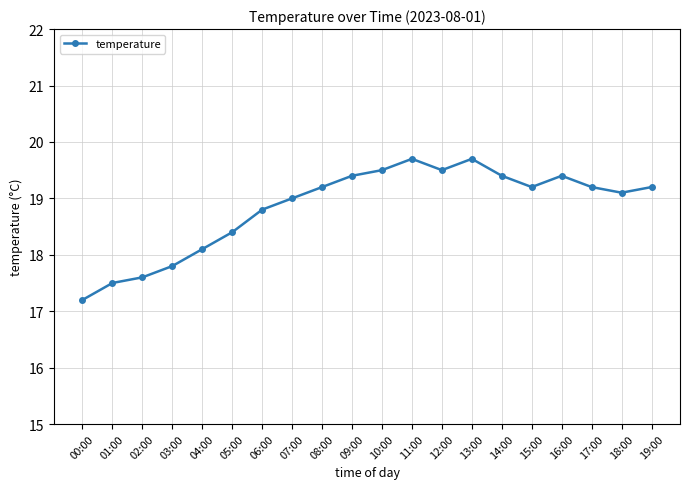

What is the approximate value at 10:00?

19.5